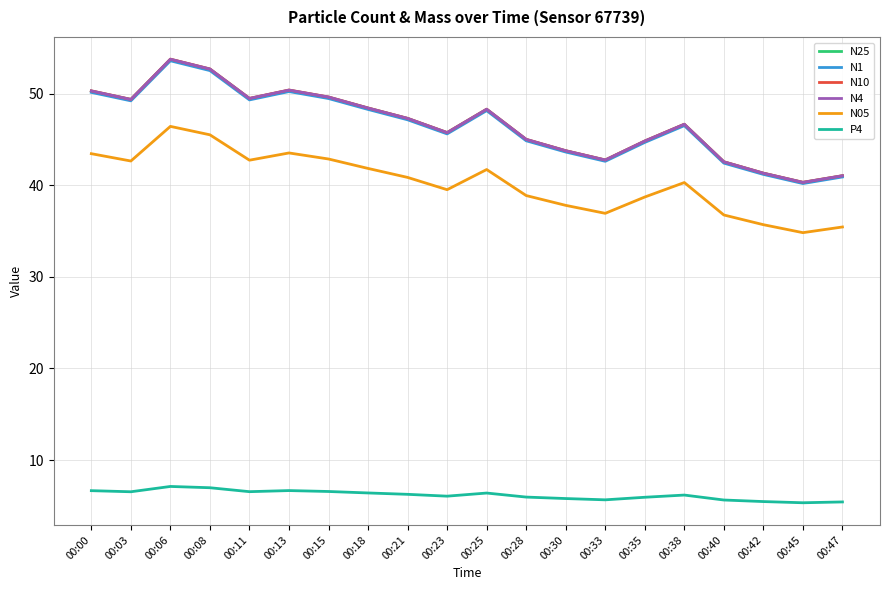

What is the total value across all series at 00:00?

251.1